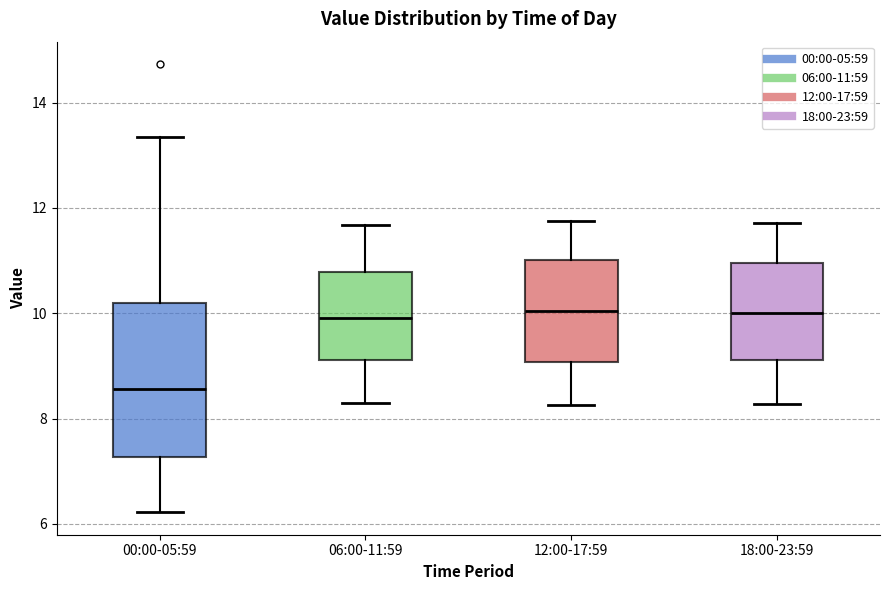

Where does the upper whisker of the box for 00:00-05:59 end on the y-axis? The values are not printed on the chart, so give them approximately, as read against the axis.

13.4